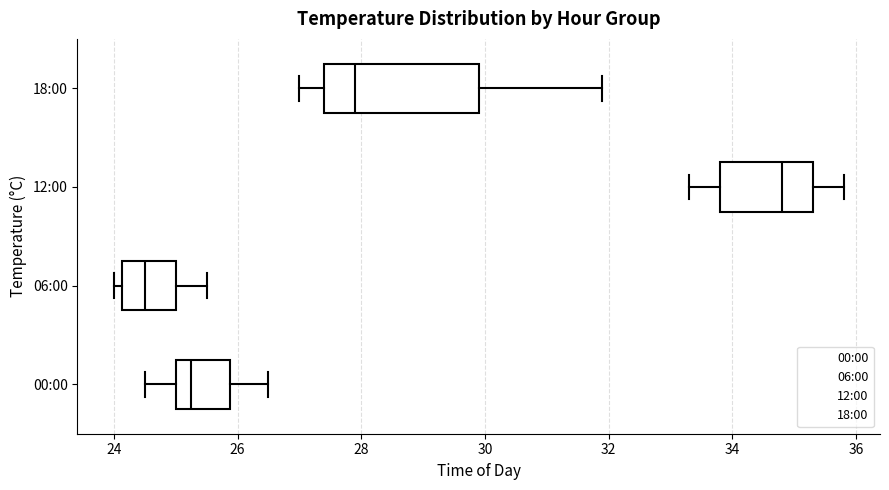

Reading bottom to top, transcribe this box plot: for each box, give where its median line is, the range the box spans, and where its two whiskers end, as read against the x-axis. The values are not printed on the chart, so give them approximately, as read against the axis.

00:00: median 25.2, box 25.0 to 25.8, whiskers 24.6 to 26.6
06:00: median 24.6, box 24.2 to 25.0, whiskers 24.0 to 25.6
12:00: median 34.8, box 33.8 to 35.4, whiskers 33.4 to 35.8
18:00: median 28.0, box 27.4 to 30.0, whiskers 27.0 to 32.0